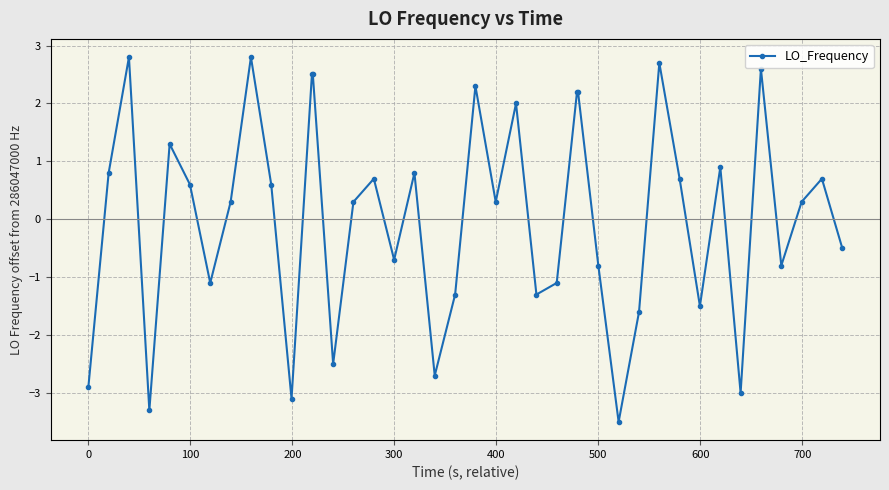

How many values are below zero?

17